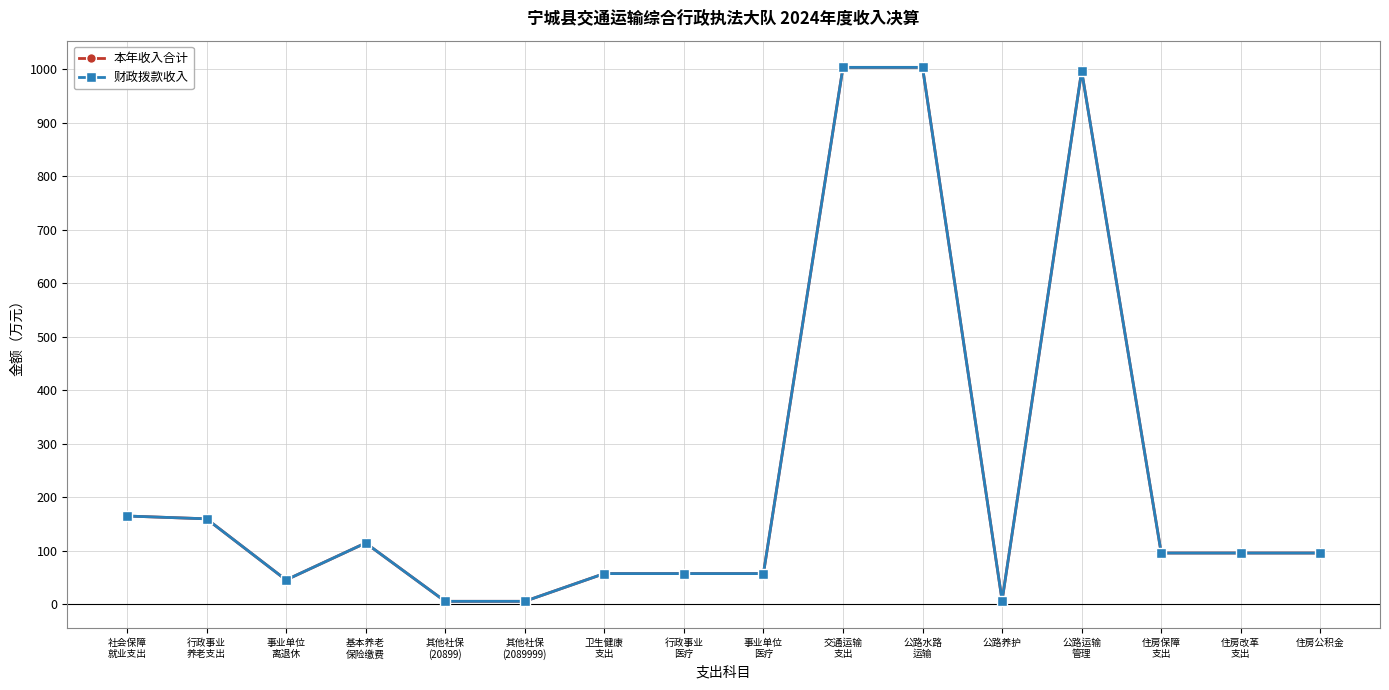

Is this an area chart (filled region under the line)?

No